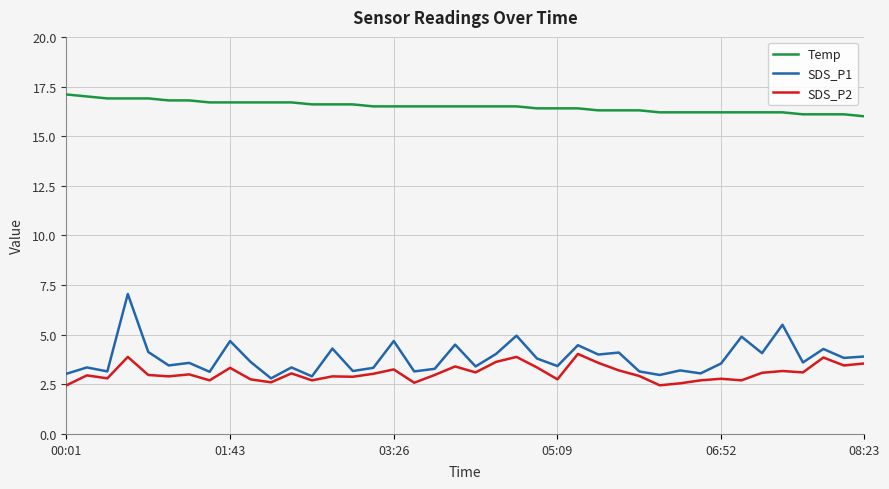

Which series has the widest spread of values?

SDS_P1